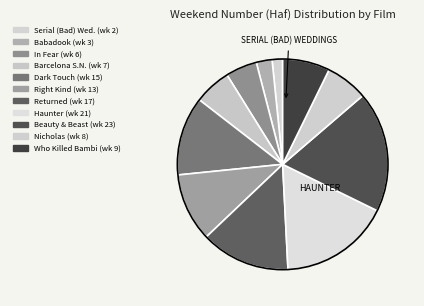

Which category has the smallest portion of the pie?

SERIAL (BAD) WEDDINGS